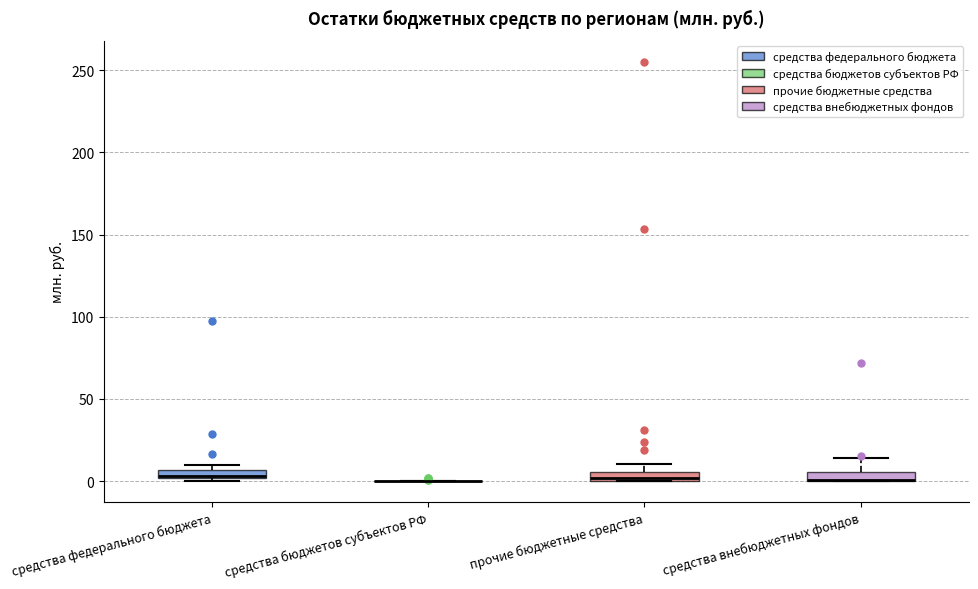

Where is the lower edge of the box for средства федерального бюджета on the y-axis? The values are not printed on the chart, so give them approximately, as read against the axis.

0